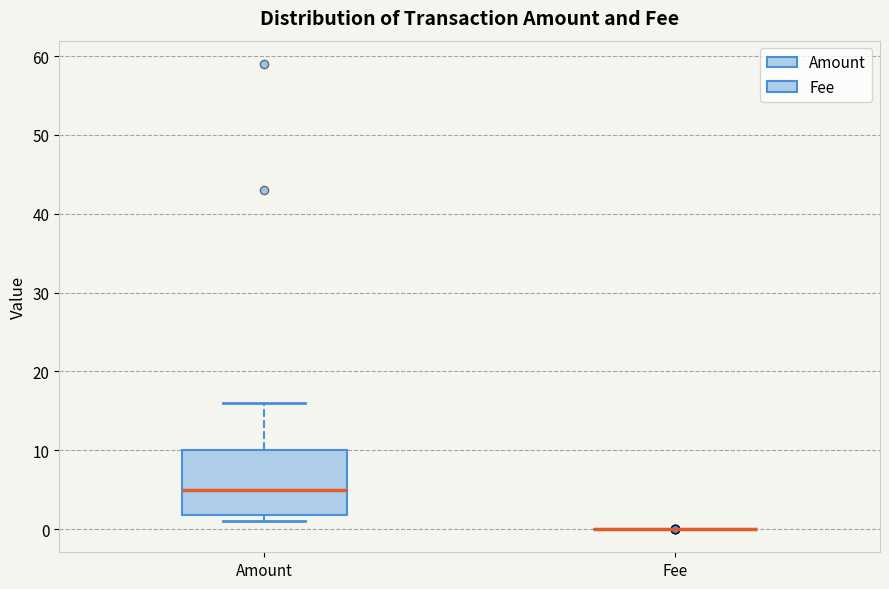

Comparing the boxes themselves (not the whiskers), which one is the tallest?

Amount